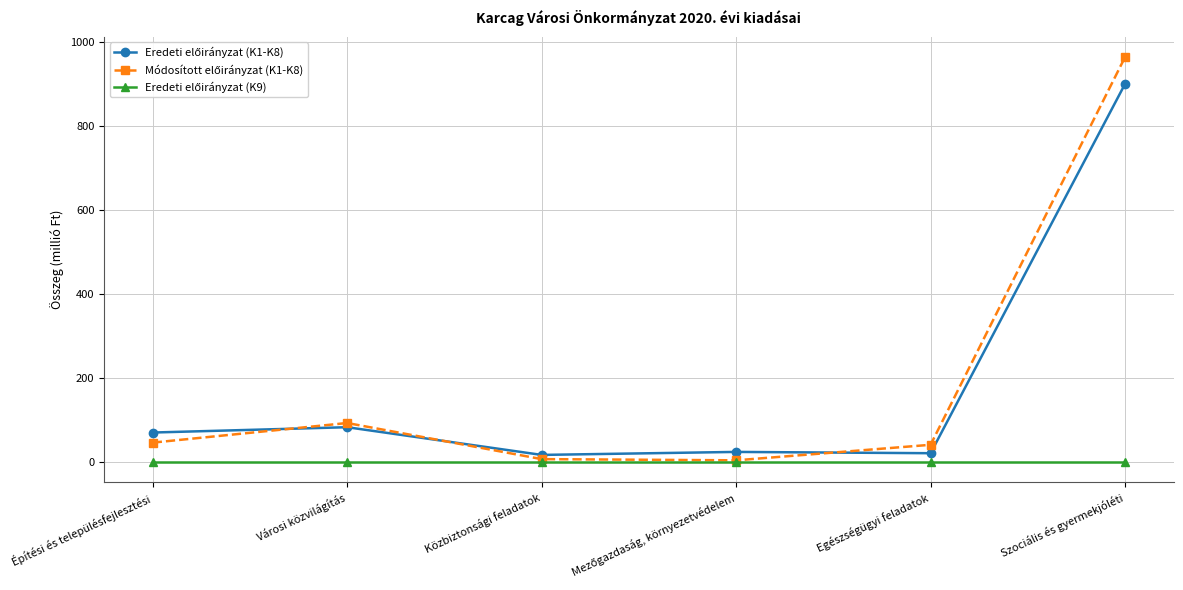

What is the maximum value shown in the chart?

963.2